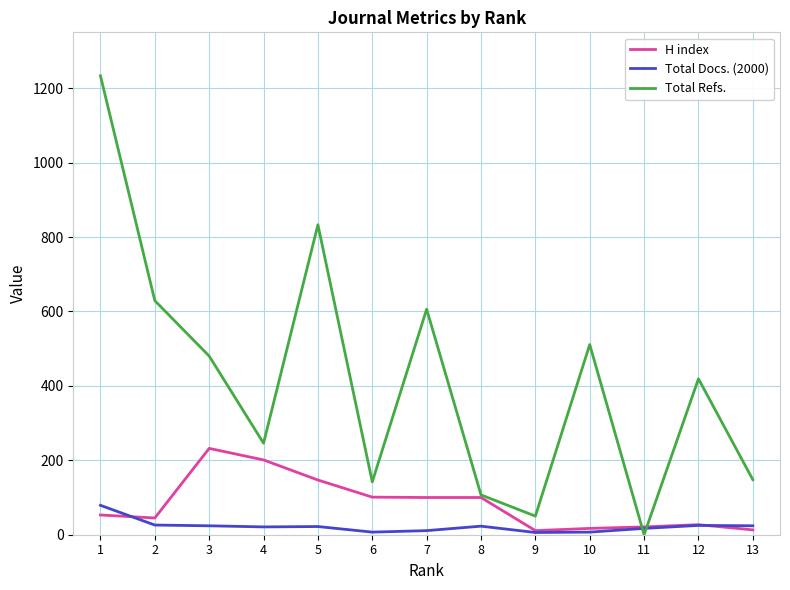

Which series has the widest spread of values?

Total Refs.